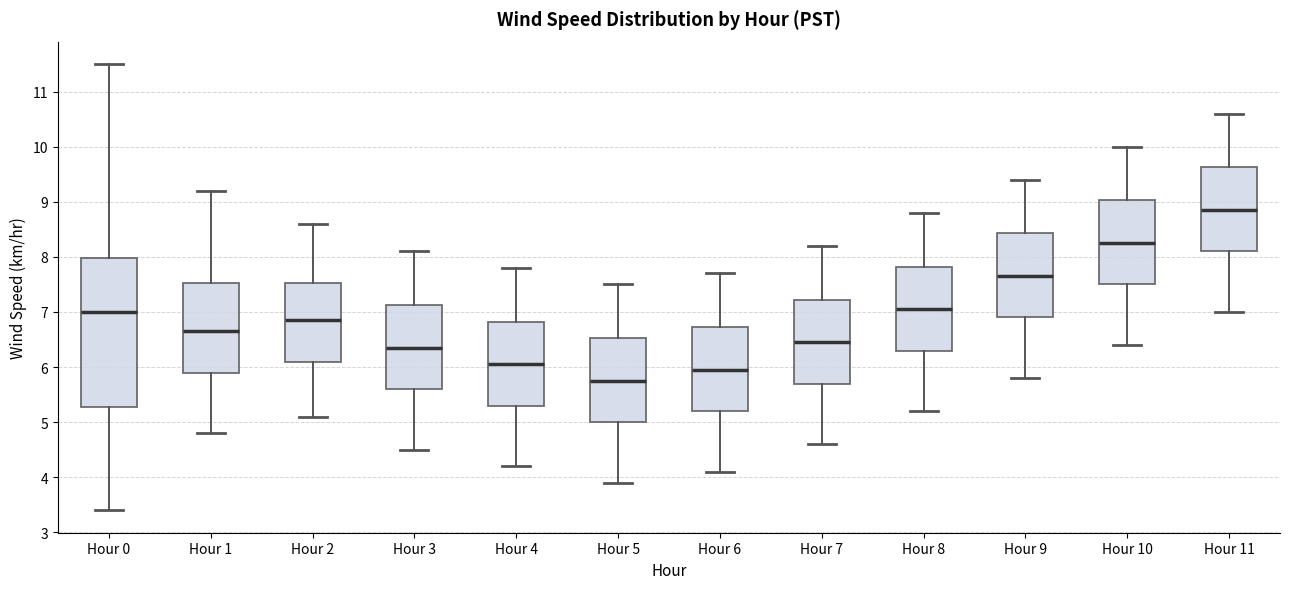

Where is the lower edge of the box for Hour 10 on the y-axis? The values are not printed on the chart, so give them approximately, as read against the axis.

7.5